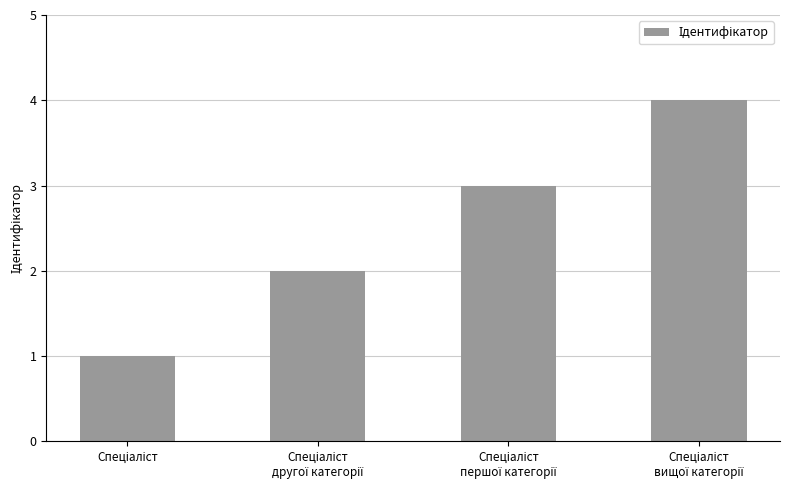

What is the sum of all values?

10